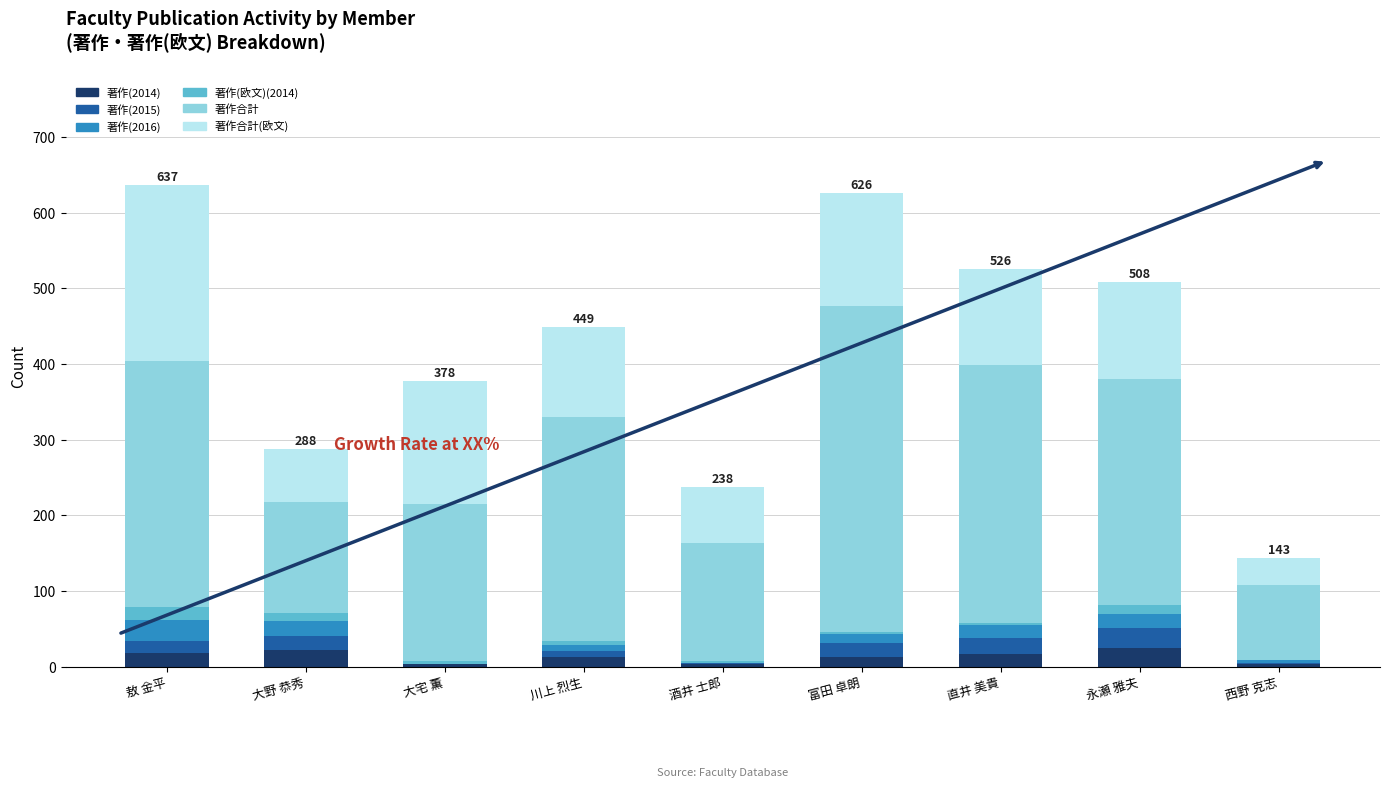

Is it true that 著作(2014) equals 22 at 大野 恭秀?

True